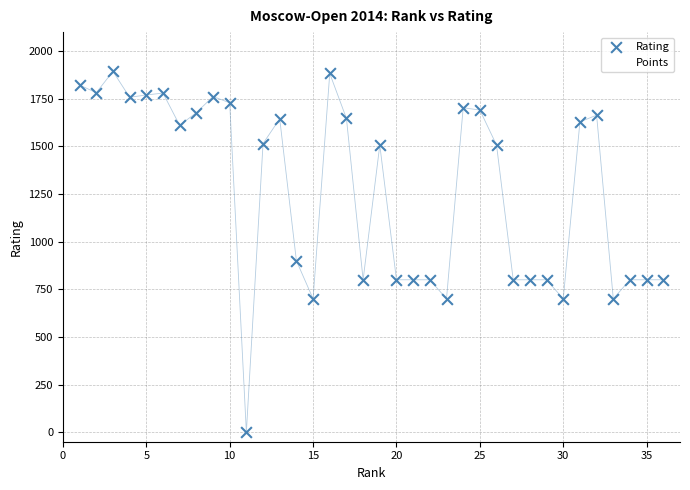

In the Rating series, what Y value is closest to 947?

900.0